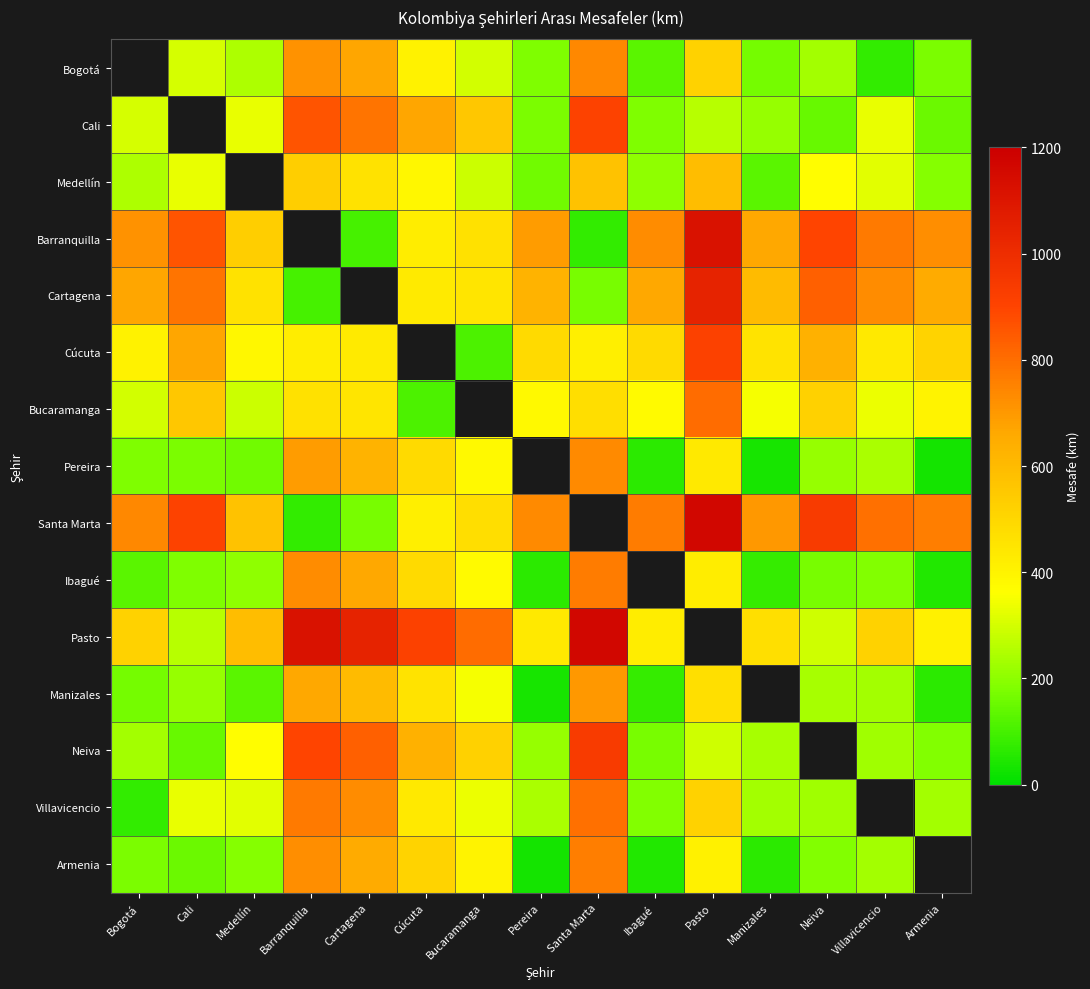

Which has a higher value, Villavicencio or Medellín?

Medellín